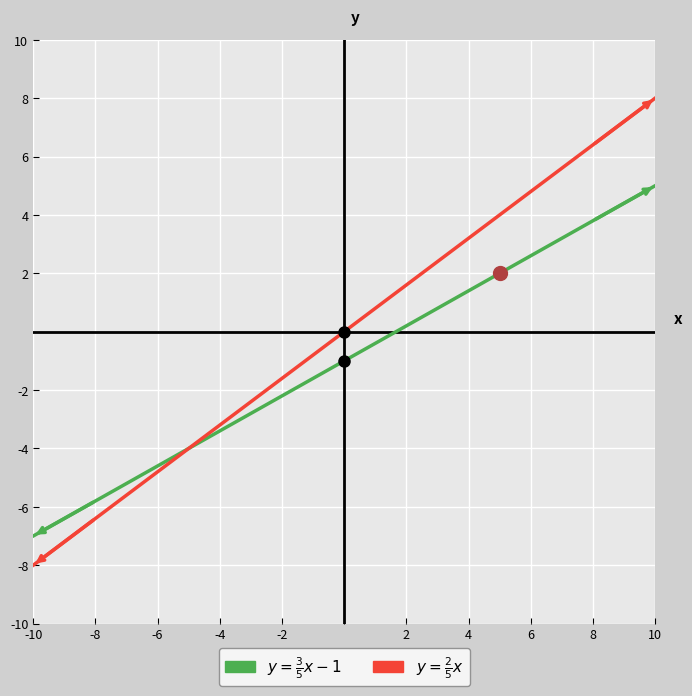

What is the maximum value shown in the chart?

8.0